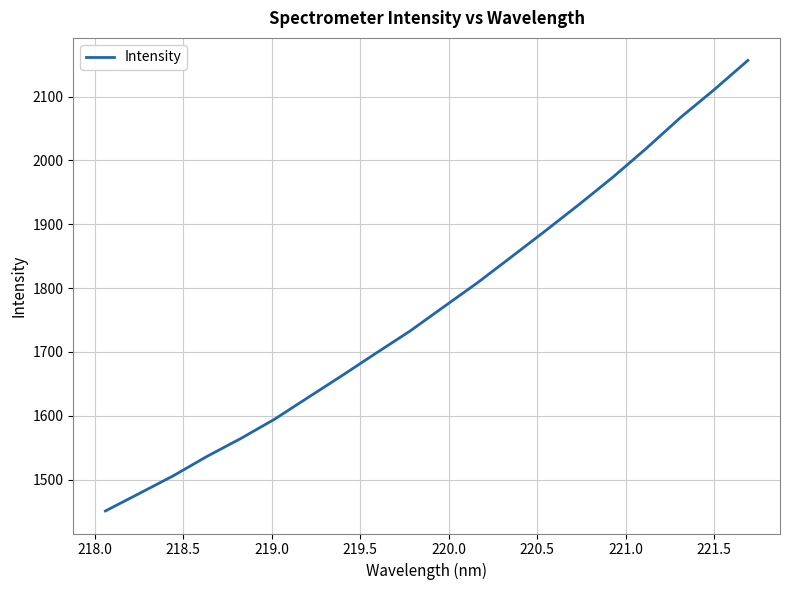

What is the difference between the maximum and minimum values?

705.8